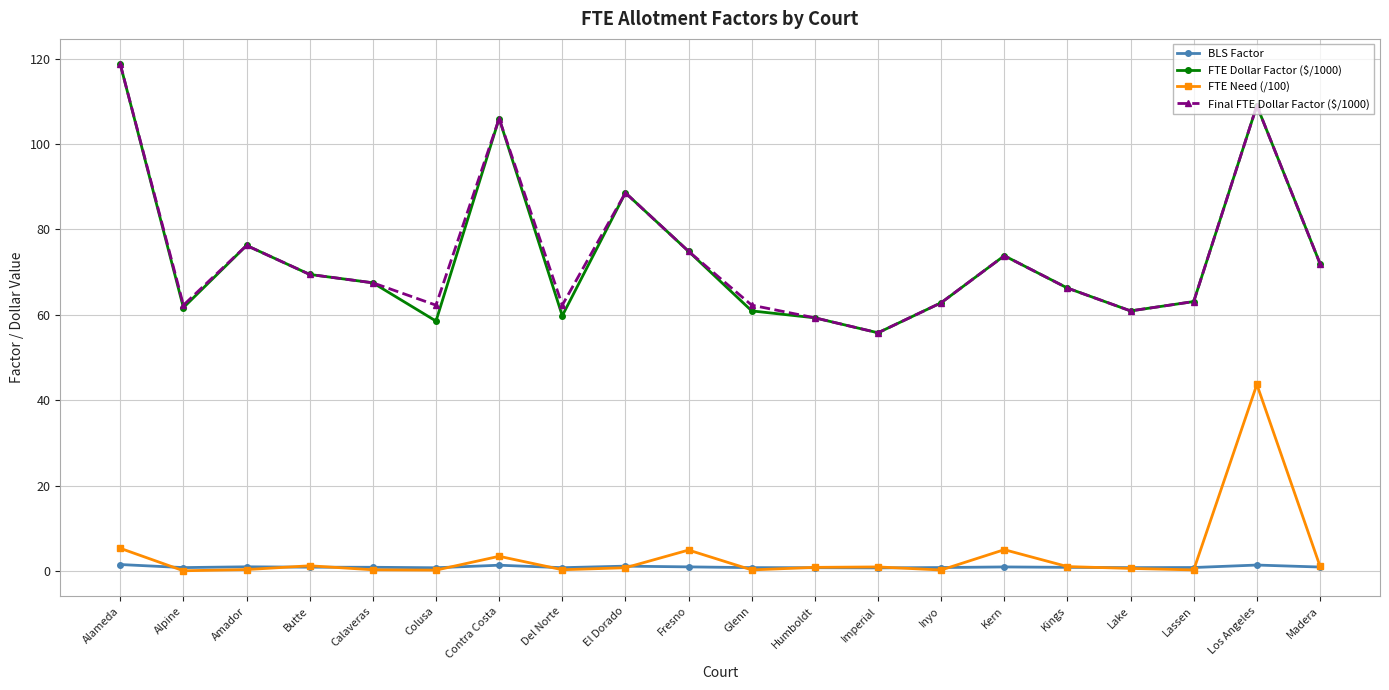

At which category is the sum across all series the highest?

Los Angeles